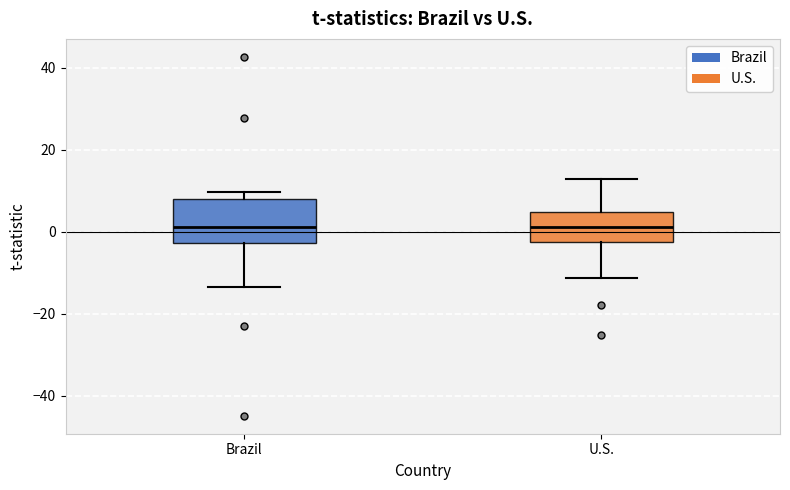

Reading left to right, read every box against the y-axis: the position of its median line, the range the box covers, and the ends of its whiskers. The values are not printed on the chart, so give them approximately, as read against the axis.

Brazil: median 2, box -2 to 8, whiskers -14 to 10
U.S.: median 2, box -2 to 4, whiskers -12 to 12